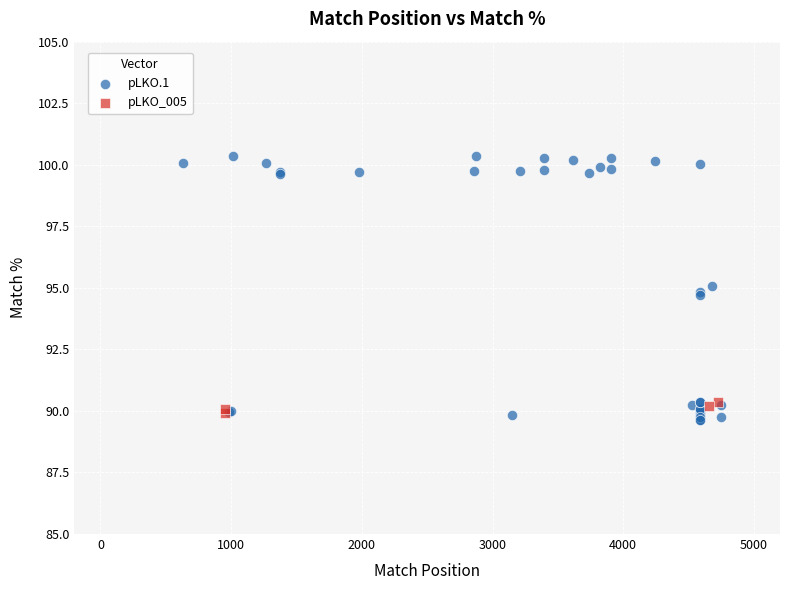

Which series reaches the maximum Y coordinate?

pLKO.1